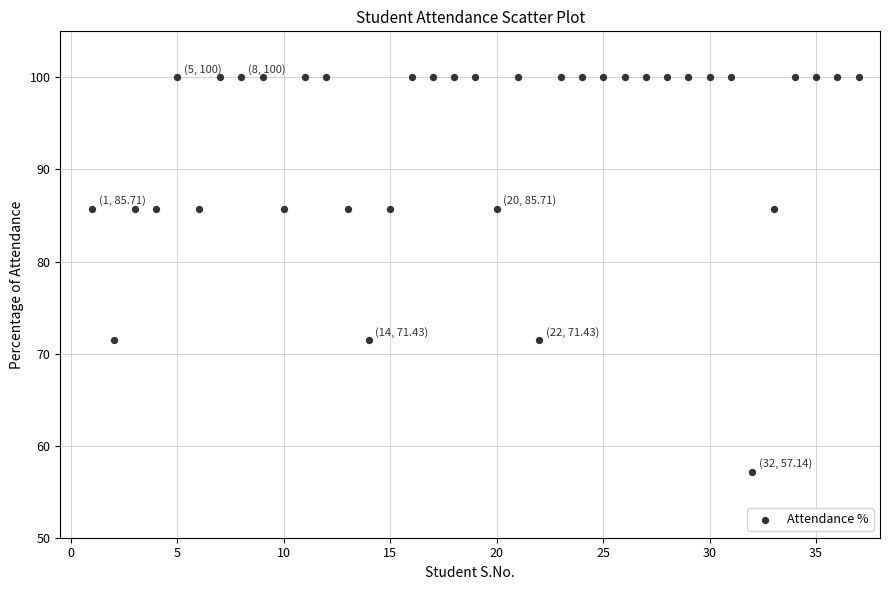

What is the range of Y values (max minus min)?

42.9